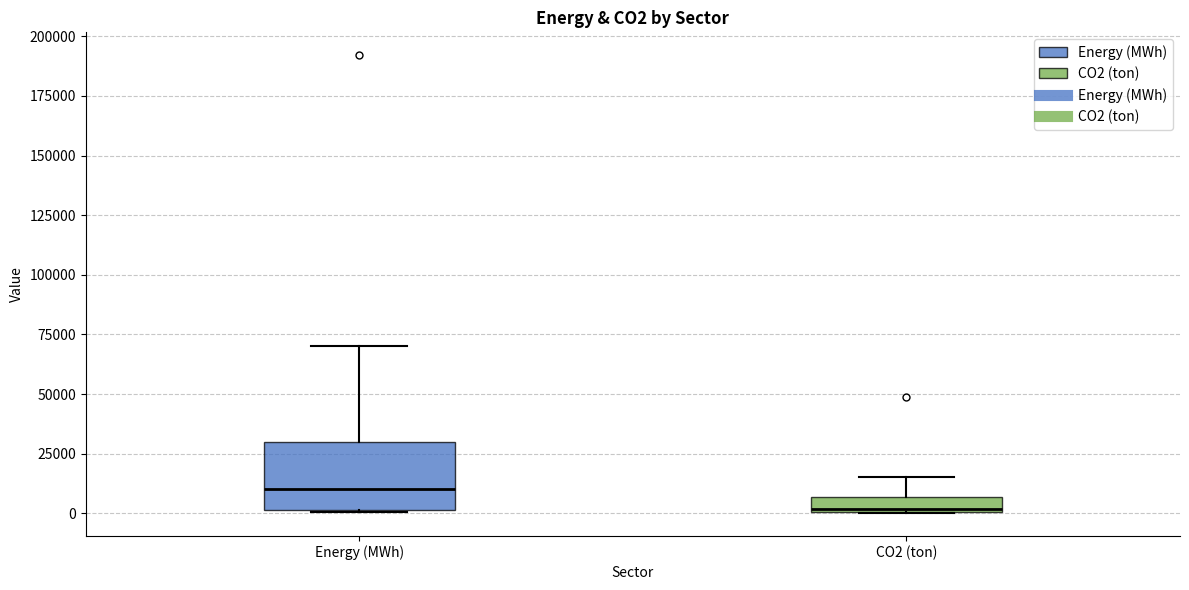

Where is the lower edge of the box for CO2 (ton) on the y-axis? The values are not printed on the chart, so give them approximately, as read against the axis.

0